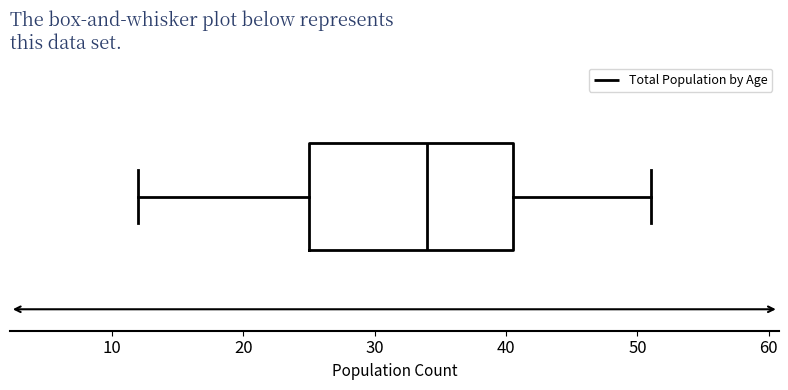

Transcribe this box plot: give where the median line is, the range the box spans, and where the two whiskers end, as read against the x-axis. The values are not printed on the chart, so give them approximately, as read against the axis.

median 34, box 25 to 41, whiskers 12 to 51